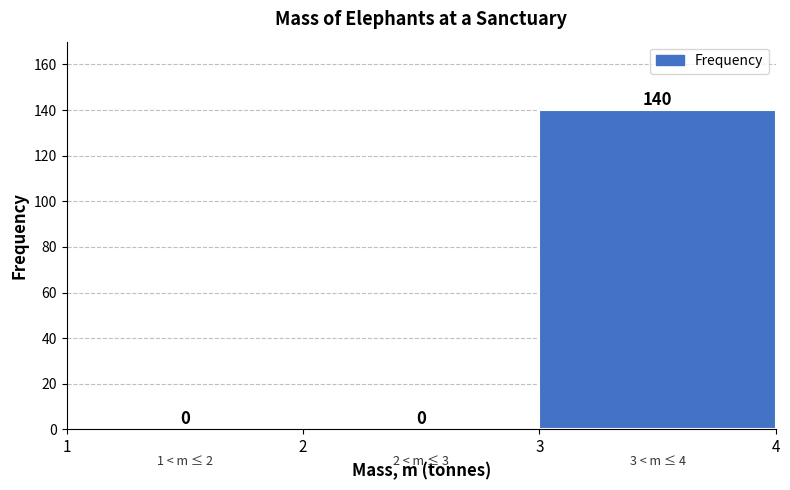

Which range on the x-axis has the tallest bar?

3 to 4